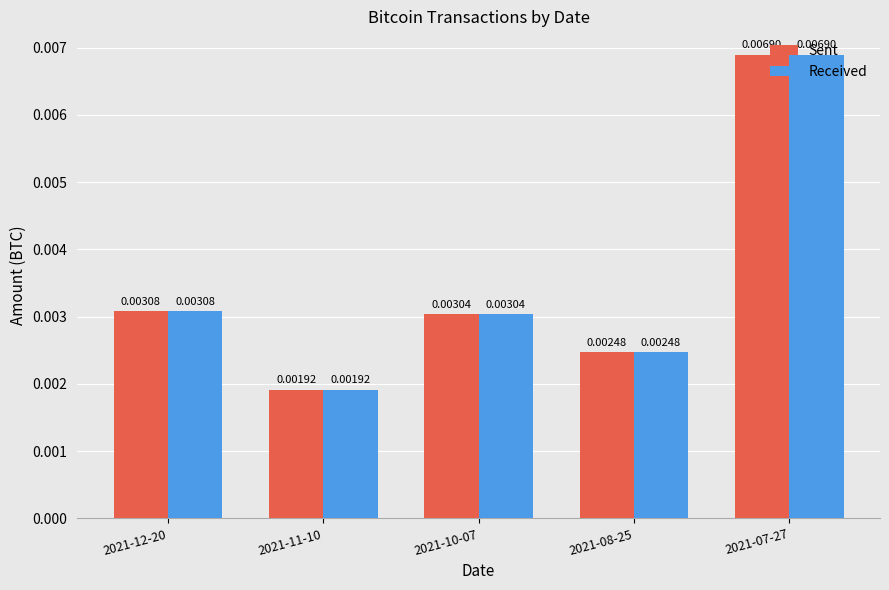

At how many categories does at least one series exceed 0?

5